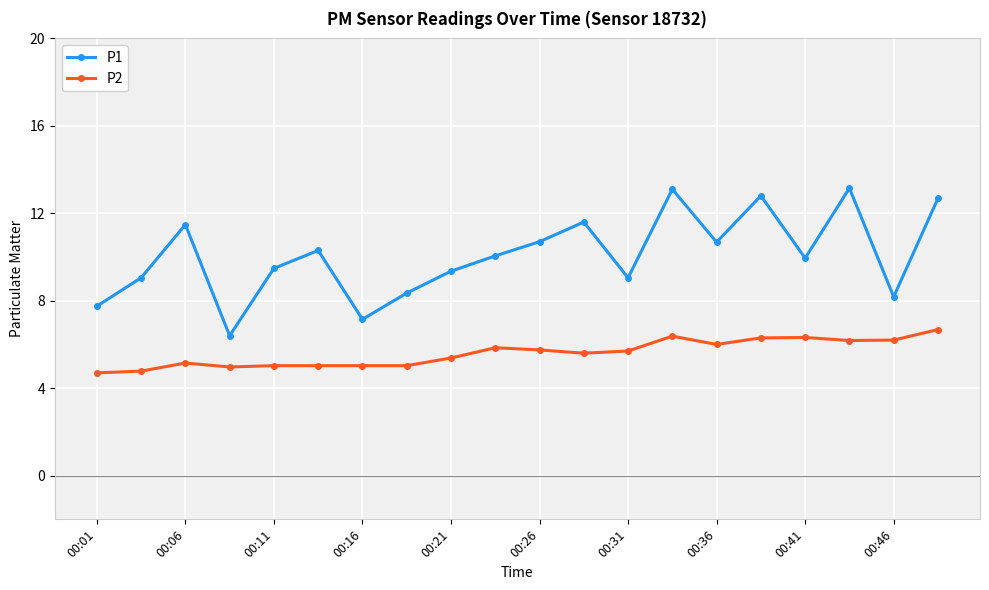

Which series has the largest range (max minus min)?

P1